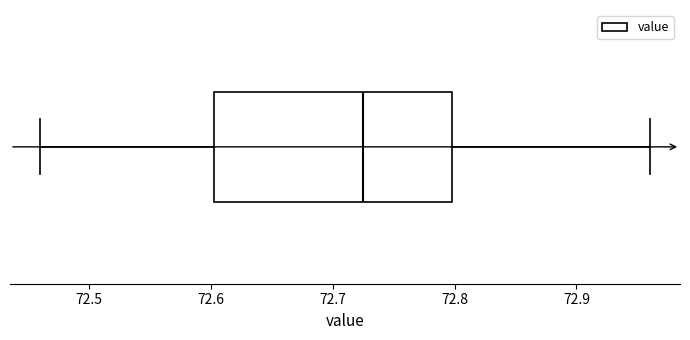

Where is the right edge of the box on the x-axis? The values are not printed on the chart, so give them approximately, as read against the axis.

72.80